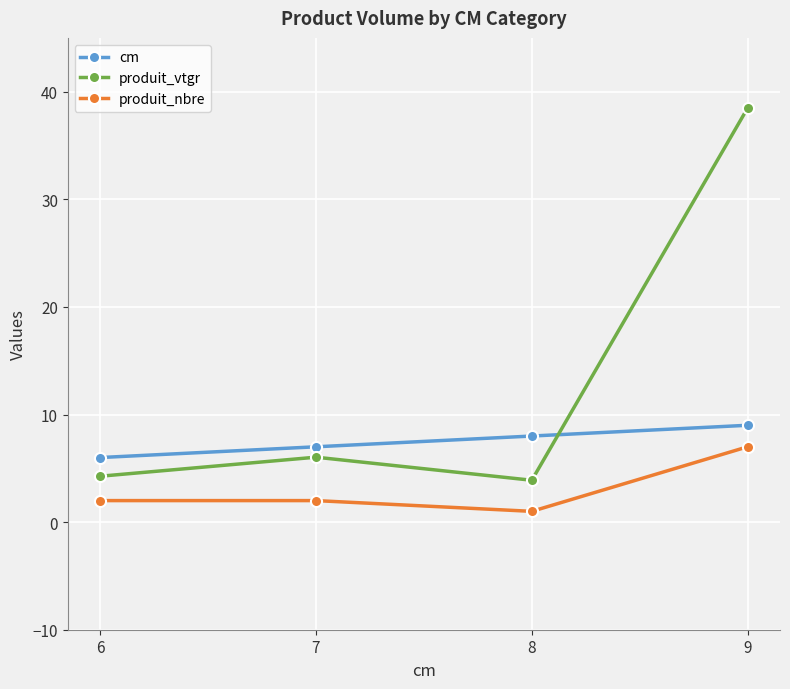

Which series has the largest range (max minus min)?

produit_vtgr